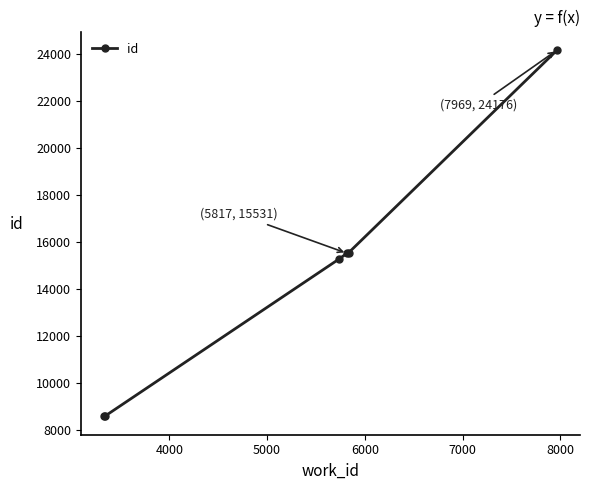

What is the smallest value displayed?

8598